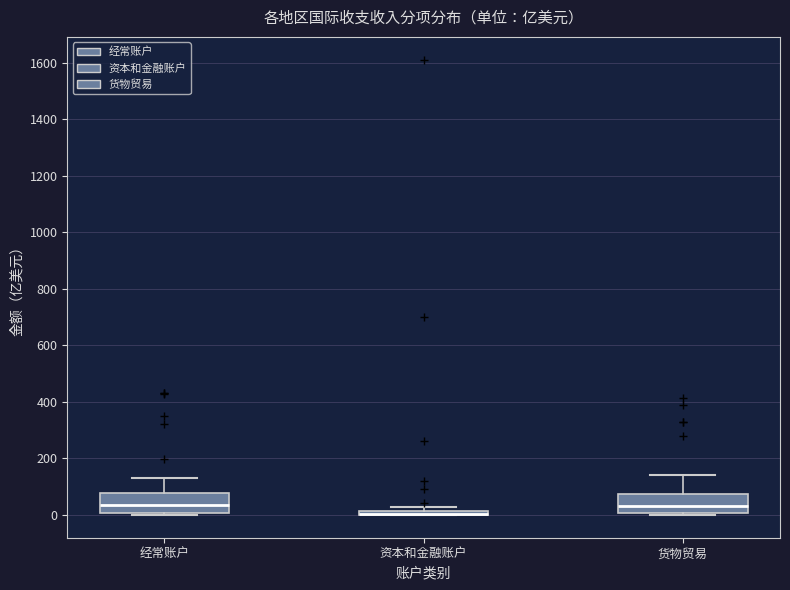

Where does the median line of the box for 货物贸易 sit on the y-axis? The values are not printed on the chart, so give them approximately, as read against the axis.

40